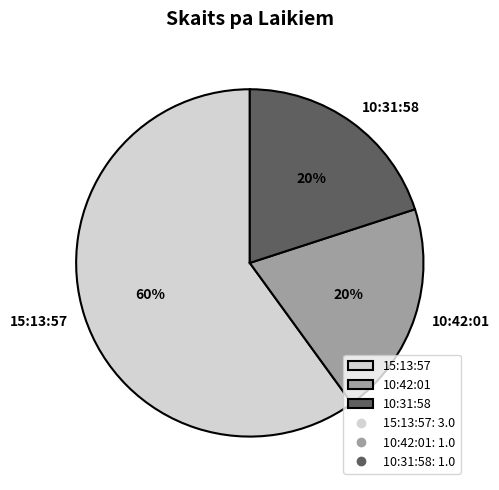

Do 10:42:01 and 10:31:58 together represent more than half of the pie?

No